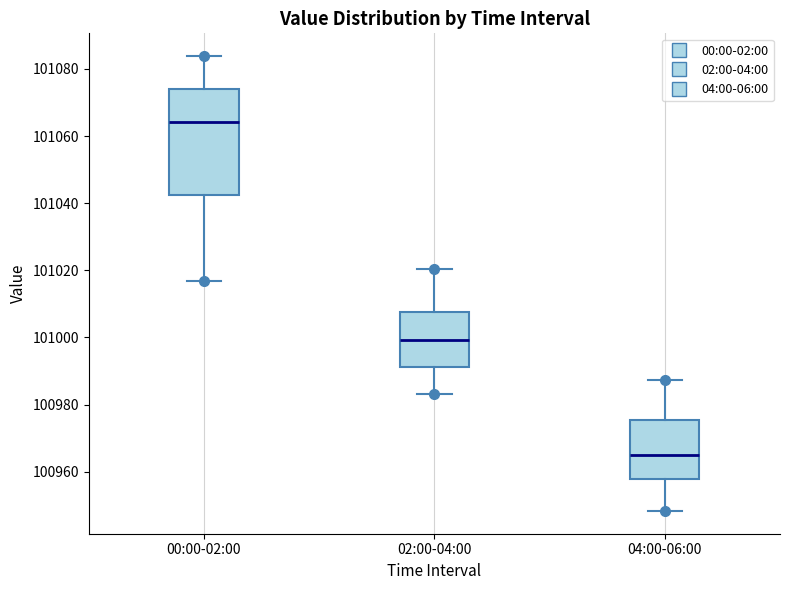

Reading left to right, read every box against the y-axis: the position of its median line, the range the box covers, and the ends of its whiskers. The values are not printed on the chart, so give them approximately, as read against the axis.

00:00-02:00: median 101064, box 101042 to 101074, whiskers 101016 to 101084
02:00-04:00: median 101000, box 100992 to 101008, whiskers 100984 to 101020
04:00-06:00: median 100964, box 100958 to 100976, whiskers 100948 to 100988